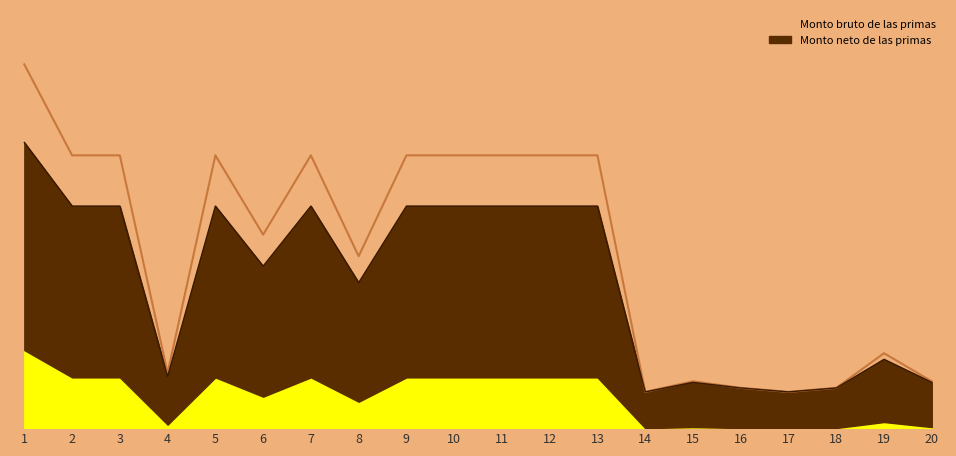

Reading right to left, list all the values displayed in this chart.

Monto bruto de las primas: 20=3903.9	19=6244.1	18=3359.6	17=3021.7	16=3359.6	15=3903.9	14=3021.7	13=22738.9	12=22738.9	11=22738.9	10=22738.9	9=22738.9	8=14329.8	7=22738.9	6=16127.1	5=22738.9	4=4593.9	3=22738.9	2=22738.9	1=30314.5
Monto neto de las primas: 20=3816.1	19=5735.8	18=3349.3	17=3021.7	16=3349.3	15=3816.1	14=3021.7	13=18509.2	12=18509.2	11=18509.2	10=18509.2	9=18509.2	8=12129.6	7=18509.2	6=13504.2	5=18509.2	4=4304.2	3=18509.2	2=18509.2	1=23812.1